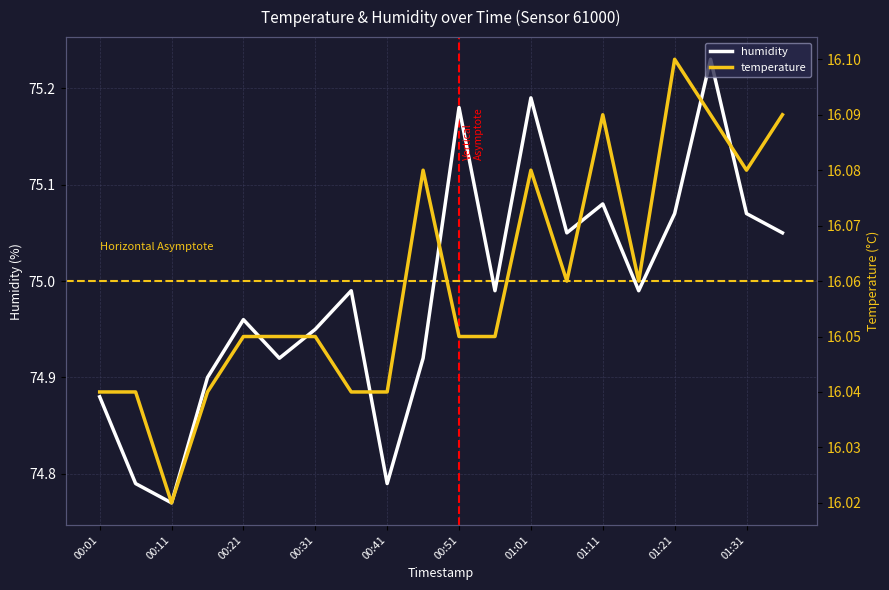

True or false: humidity has a value of 115.1 at 01:01.

False